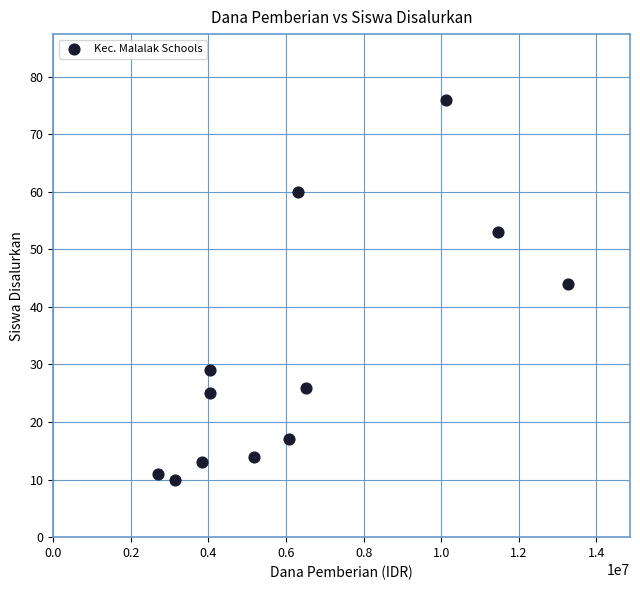

What Y value in the scatter plot is closest to 43?

44